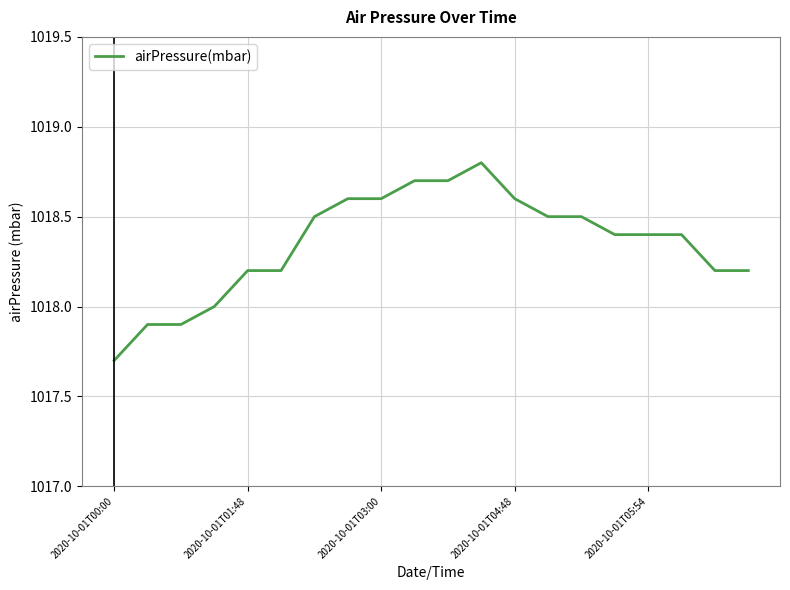

How many categories are shown in the chart?

20